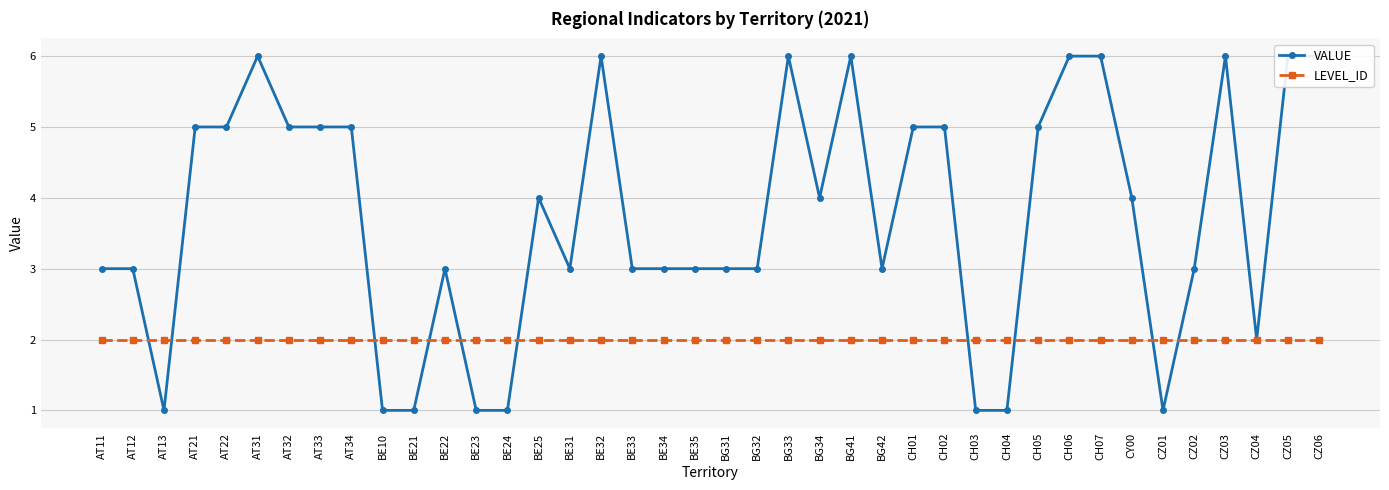

Which category has the highest value across all series?

AT31